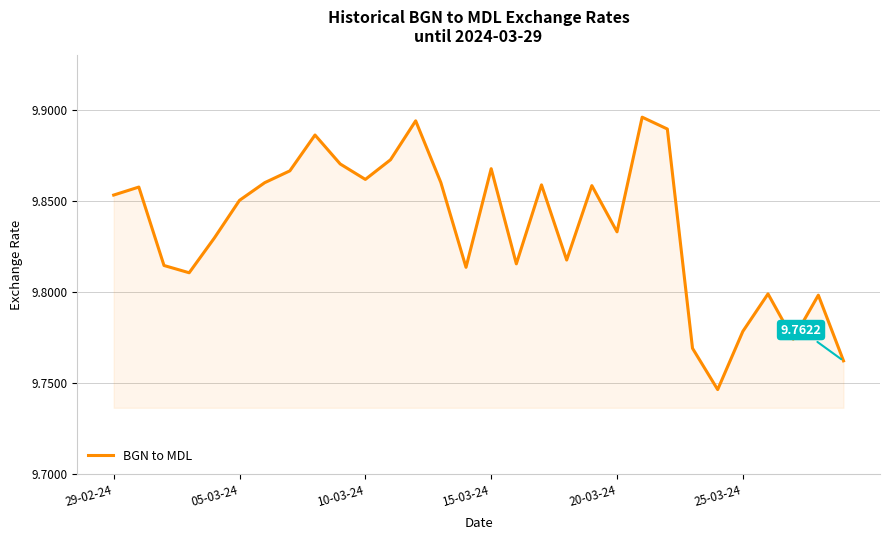

What is the smallest value displayed?

9.7